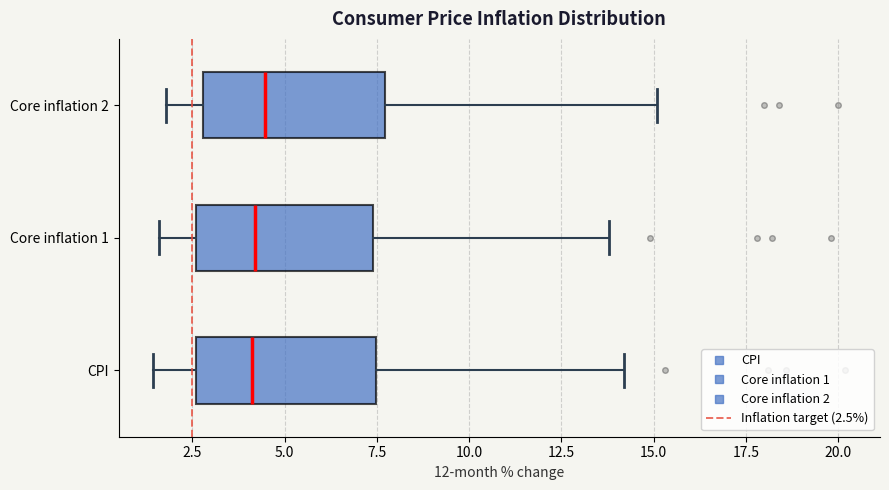

Where does the right whisker of the box for Core inflation 1 end on the x-axis? The values are not printed on the chart, so give them approximately, as read against the axis.

14.0